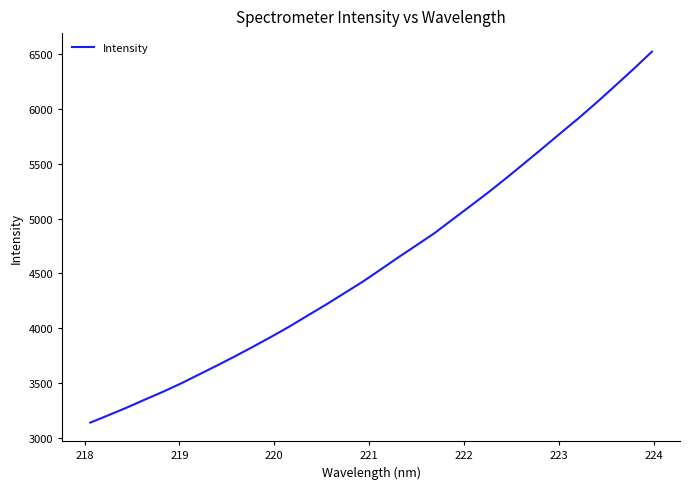

What is the smallest value displayed?

3143.2